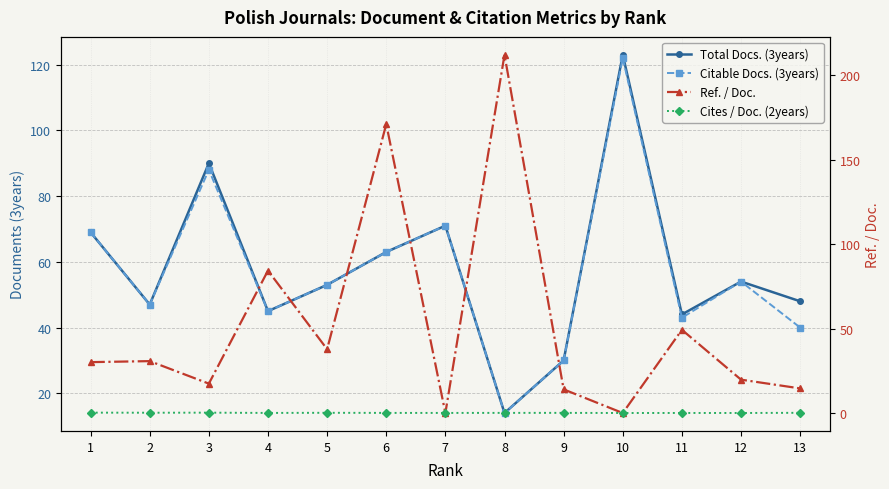

How many interior local valleys does the Cites / Doc. (2years) series have?

5